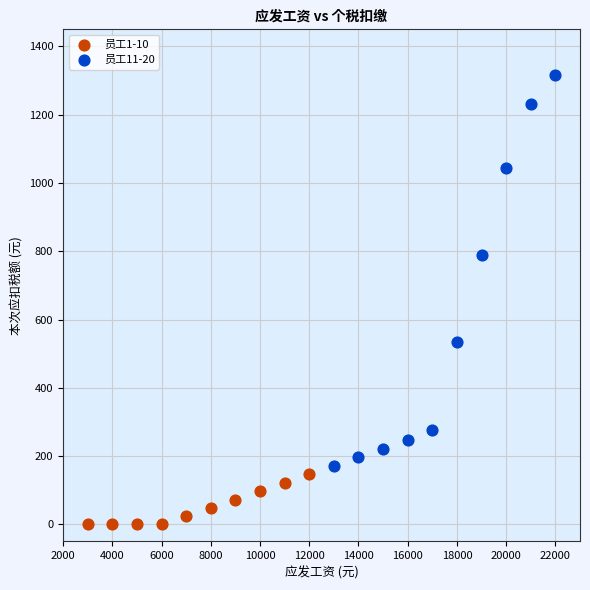

Which series reaches the maximum Y coordinate?

员工11-20